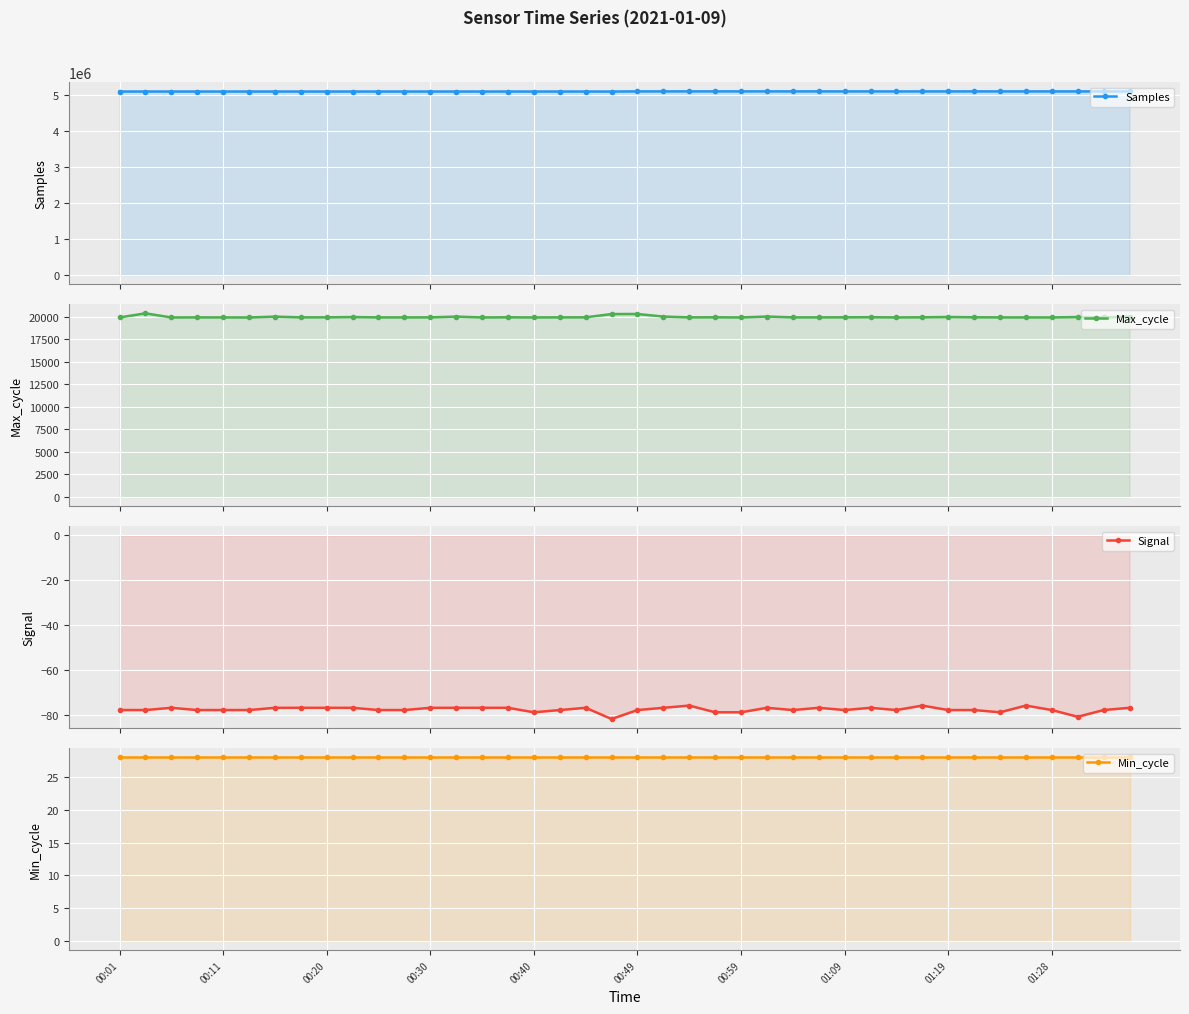

What is the highest value of the Max_cycle series?

20357